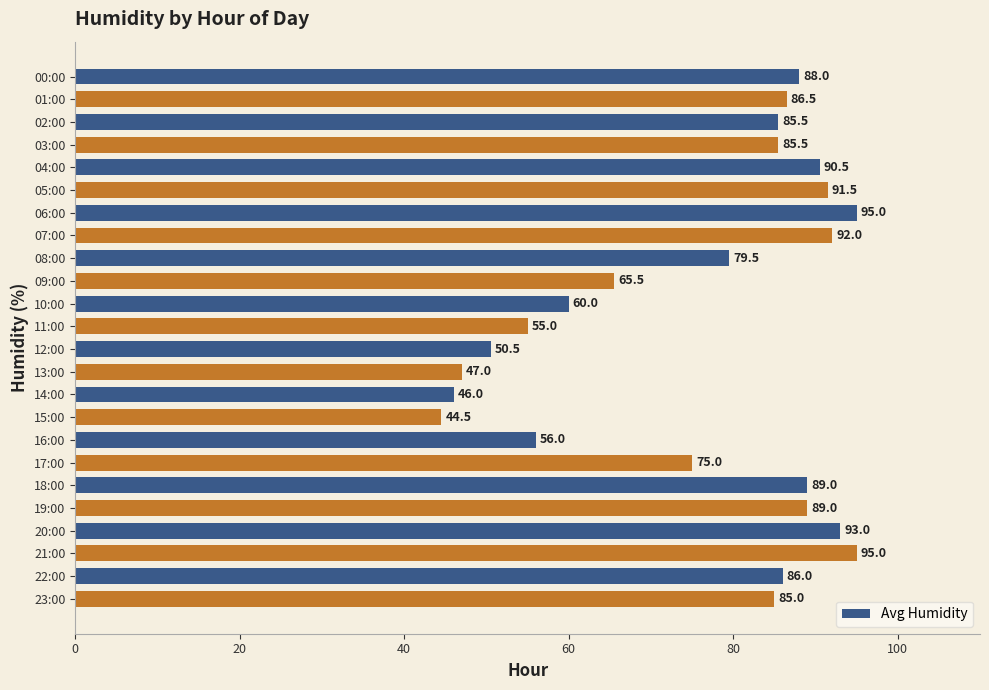

At which category does the chart reach its minimum across all series?

15:00